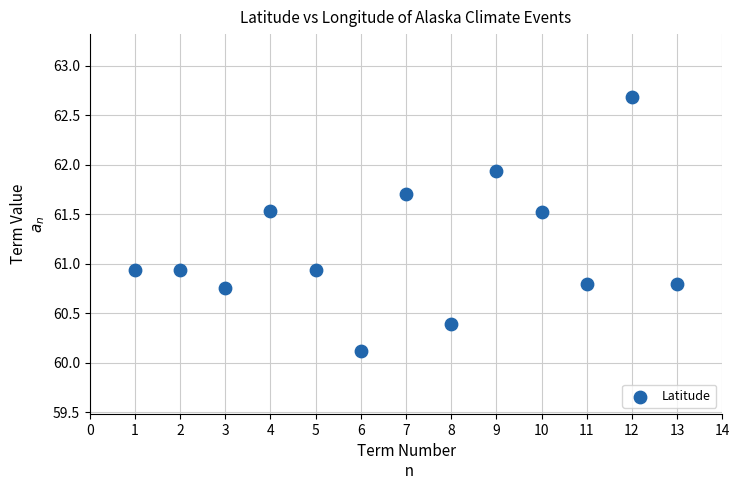

What is the range of X values (max minus min)?

12.0